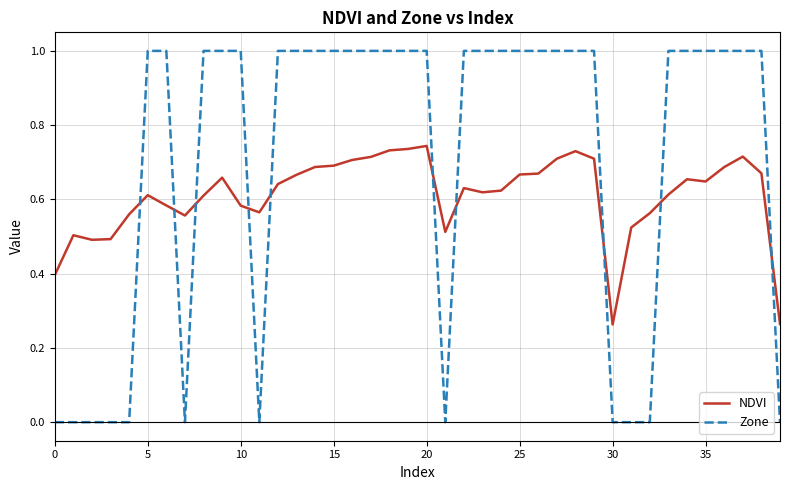

List the series in order of their overall mean, highest first.

Zone, NDVI